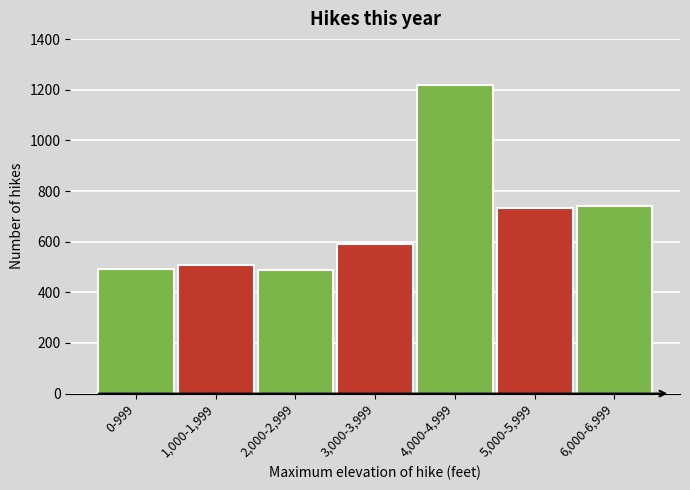

What is the greatest value displayed?

1218